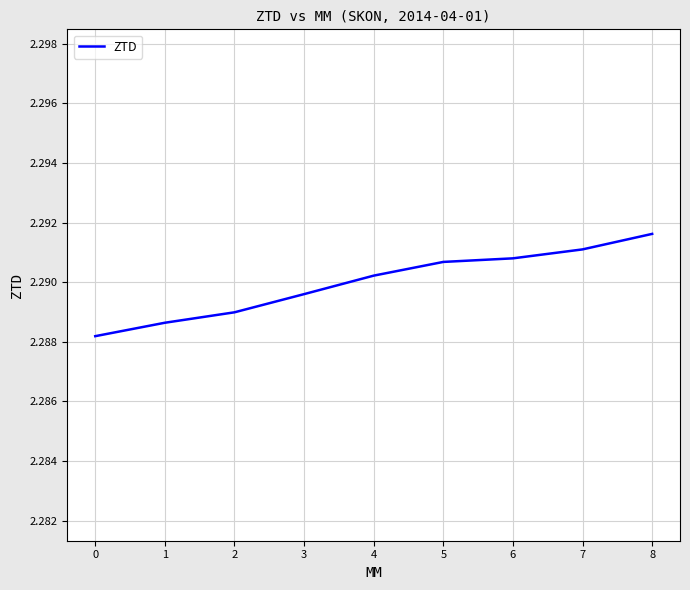

True or false: the data has more than 2 interior local peaks.

False